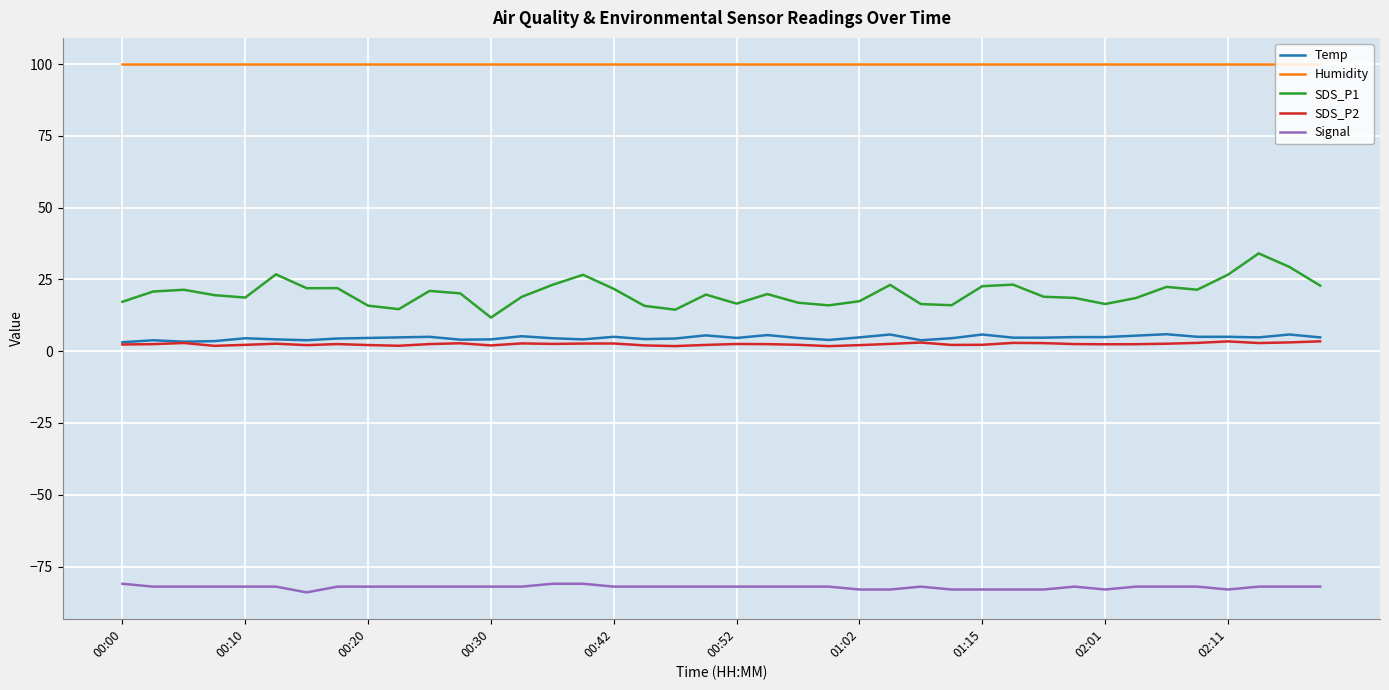

What is the lowest value of the Humidity series?

99.9